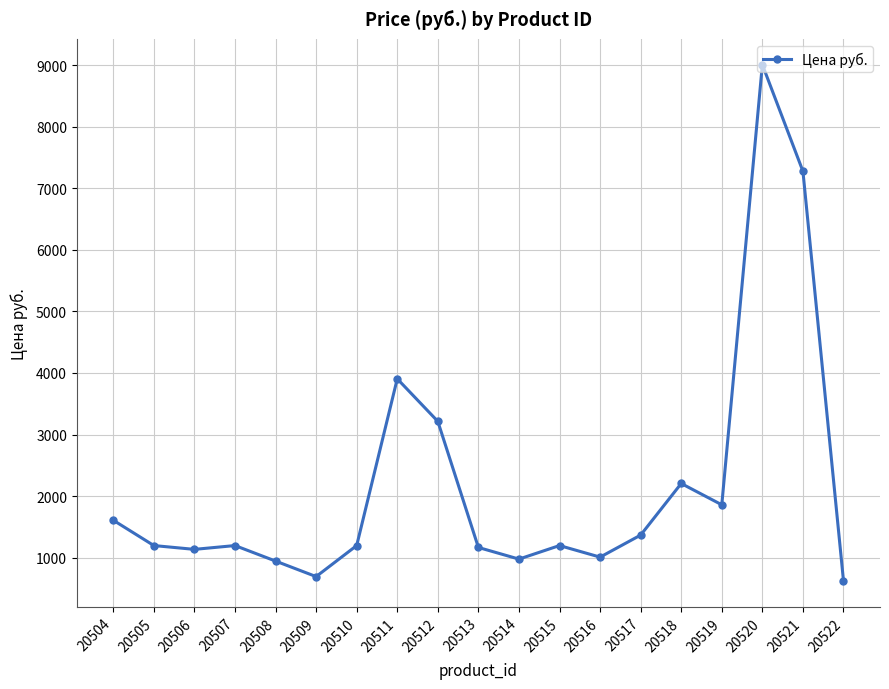

Is it true that the value at 20517 is 789?

False